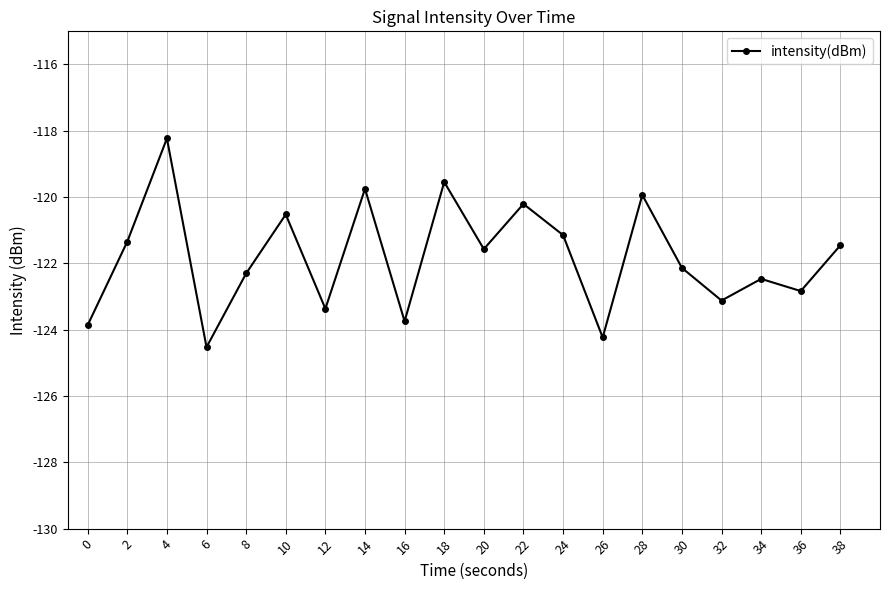

The value at 6 is -124.5. True or false?

True